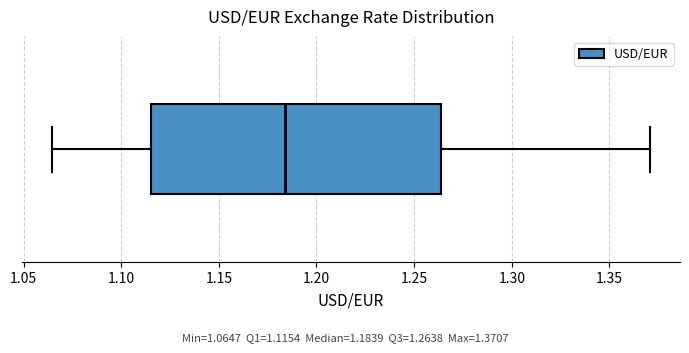

Transcribe this box plot: give where the median line is, the range the box spans, and where the two whiskers end, as read against the x-axis. The values are not printed on the chart, so give them approximately, as read against the axis.

median 1.185, box 1.115 to 1.265, whiskers 1.065 to 1.370